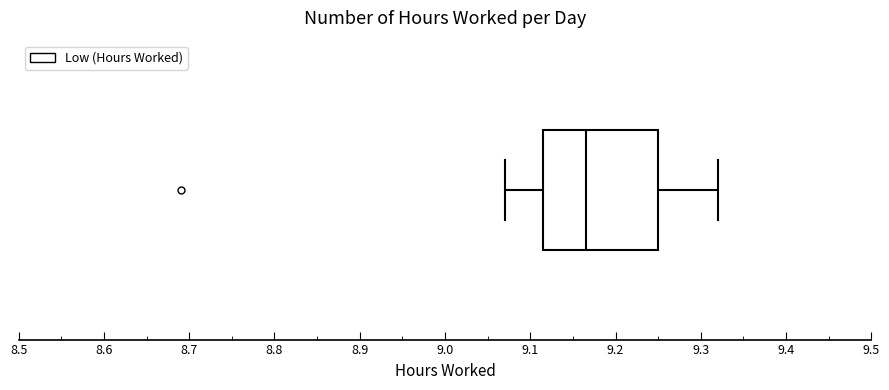

Where does the left whisker of the box end on the x-axis? The values are not printed on the chart, so give them approximately, as read against the axis.

9.07